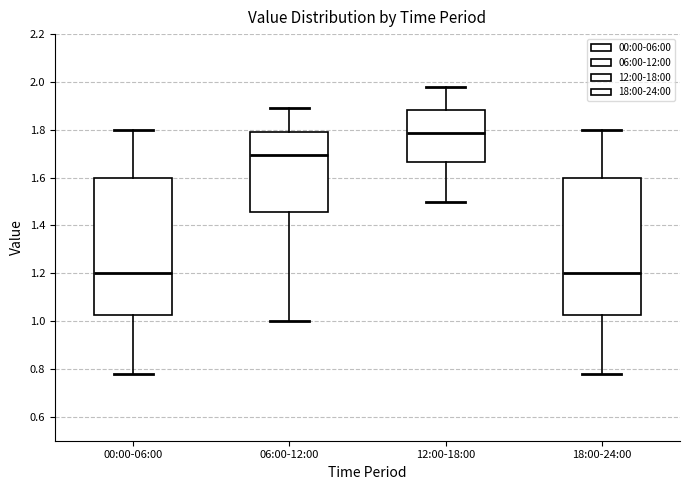

Where is the upper edge of the box for 18:00-24:00 on the y-axis? The values are not printed on the chart, so give them approximately, as read against the axis.

1.60